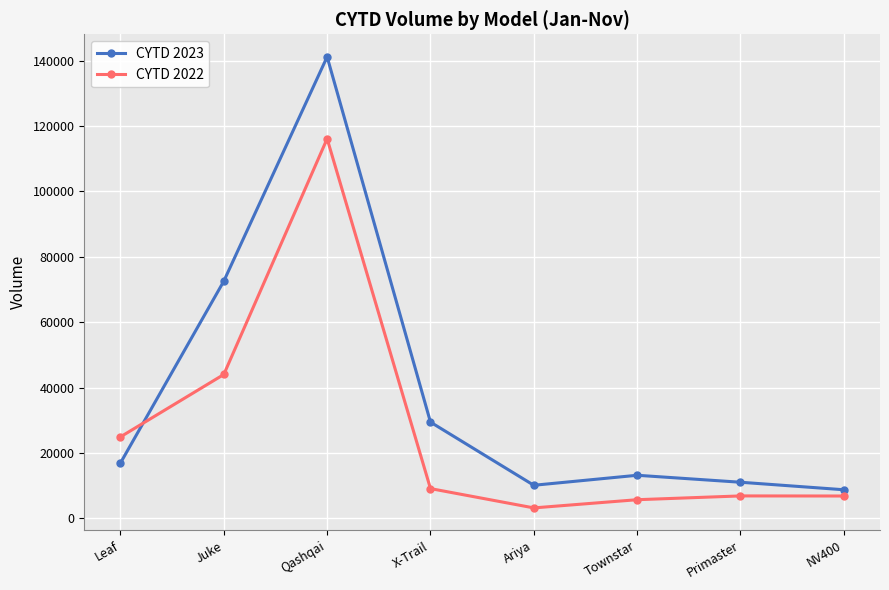

What is the spread (max minus min) of values at Primaster?

4187